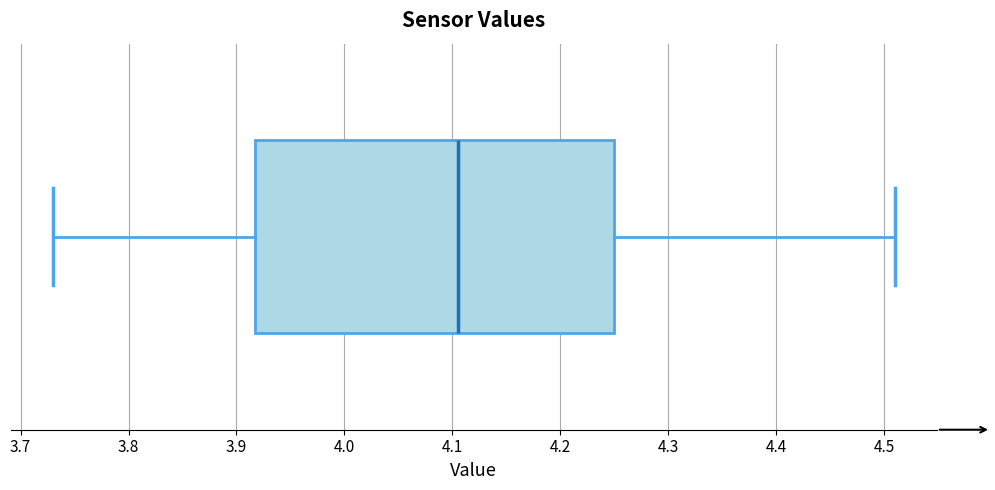

Where does the right whisker of the box end on the x-axis? The values are not printed on the chart, so give them approximately, as read against the axis.

4.51